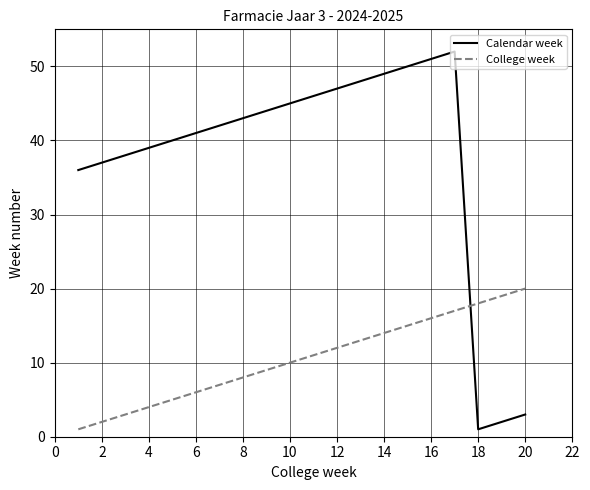

What is the difference between the maximum and minimum values in the College week series?

19